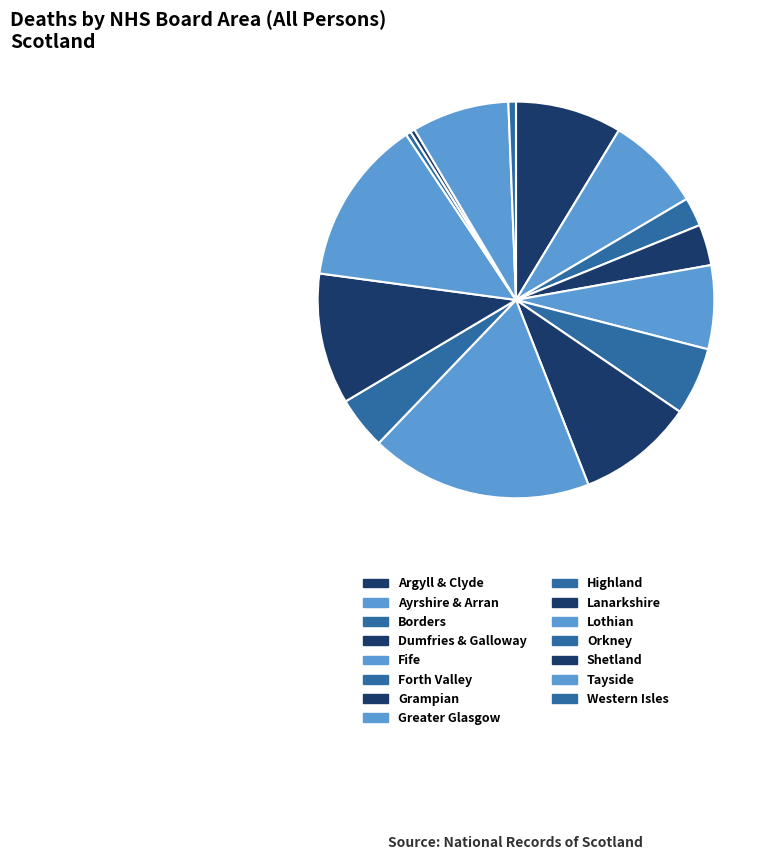

What is the change in value from Argyll & Clyde to Forth Valley?

-1737